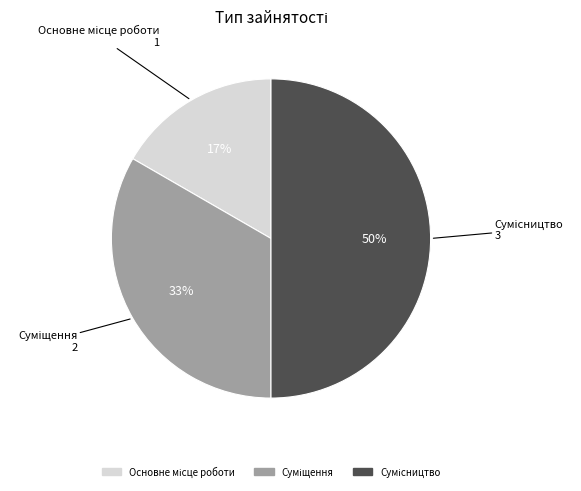

To the nearest percent, what is the difference between the largest and smallest slice percentages?

33%